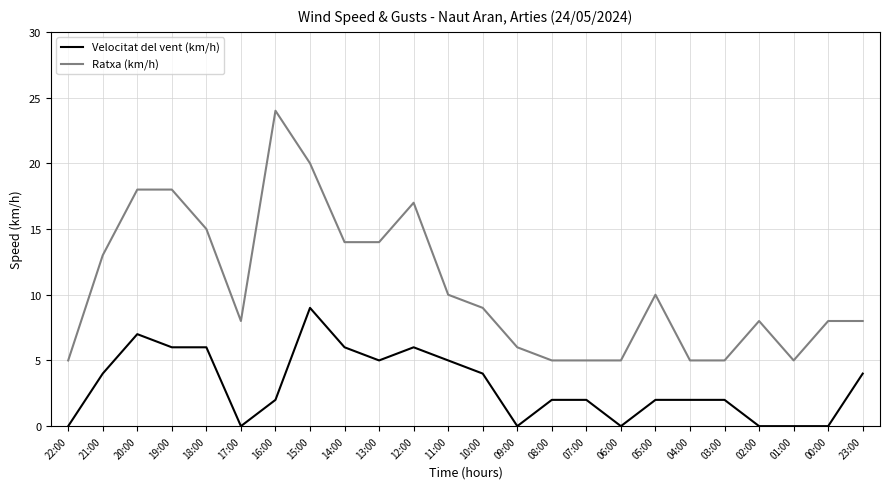

Is the value of Velocitat del vent (km/h) at 10:00 greater than the value of Ratxa (km/h) at 17:00?

No